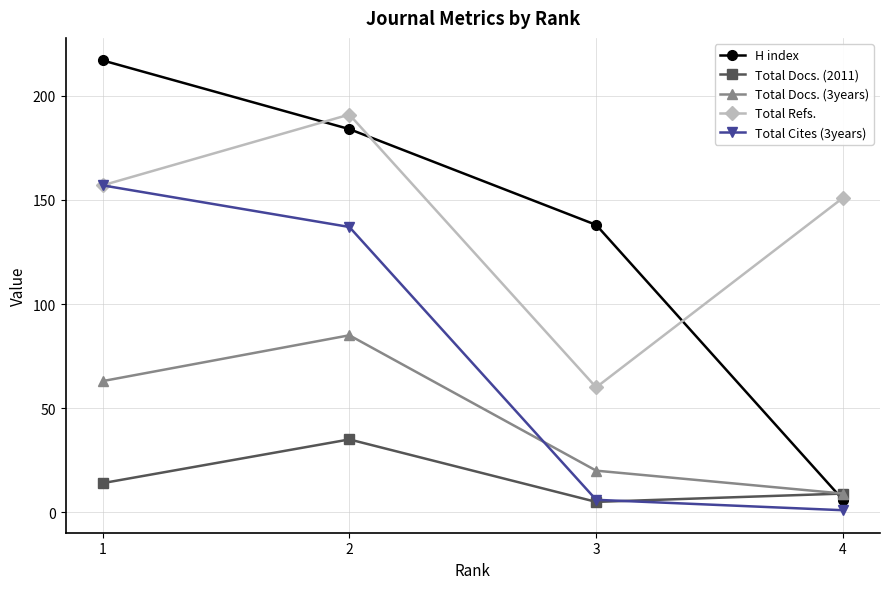

How many lines are shown in the chart?

5